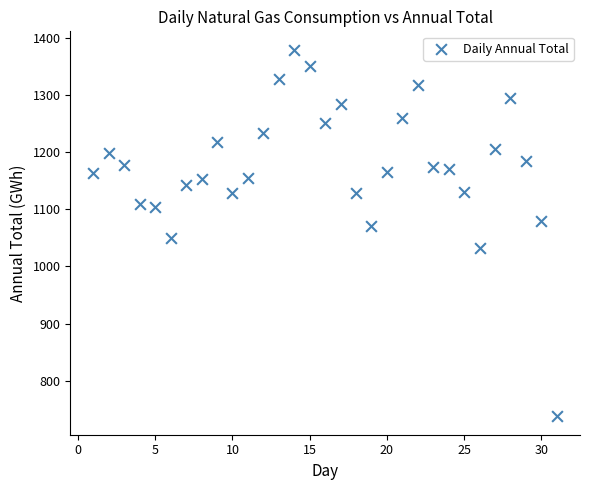

What is the range of Y values (max minus min)?

641